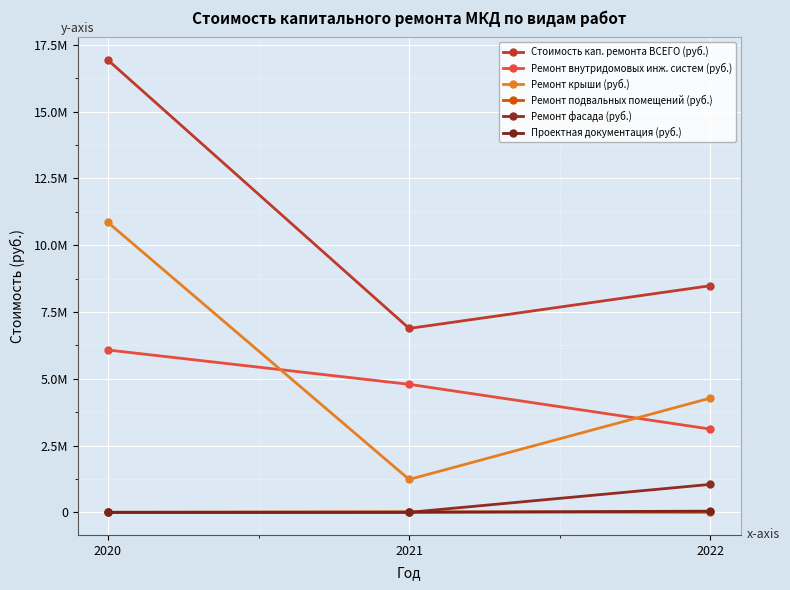

Is it true that Проектная документация (руб.) equals 44195.0 at 2022?

True